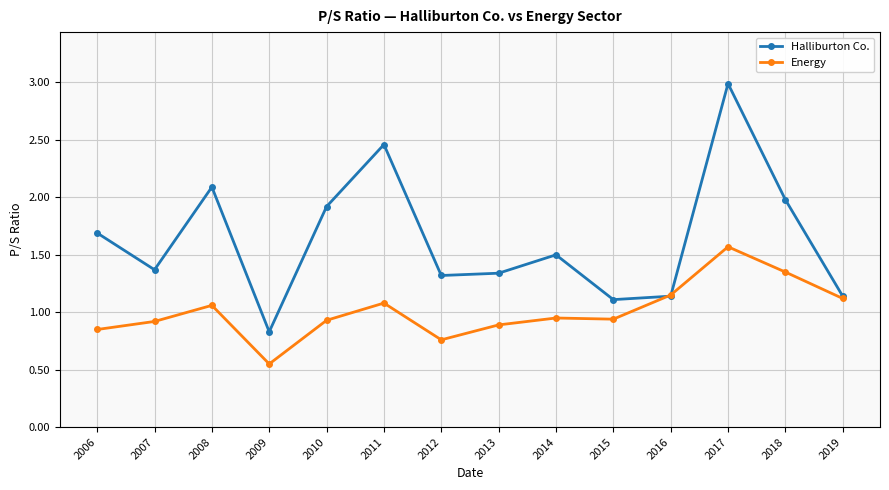

How many lines are shown in the chart?

2